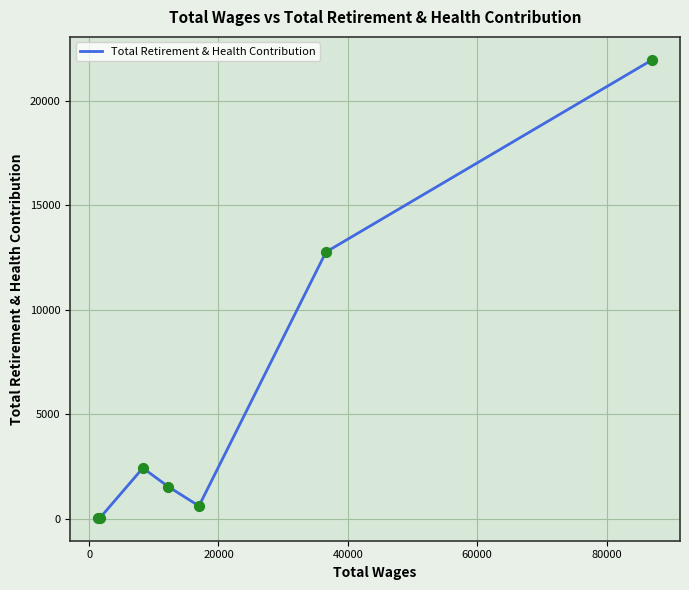

How many interior local peaks (higher than both neighbors) does the data have?

1